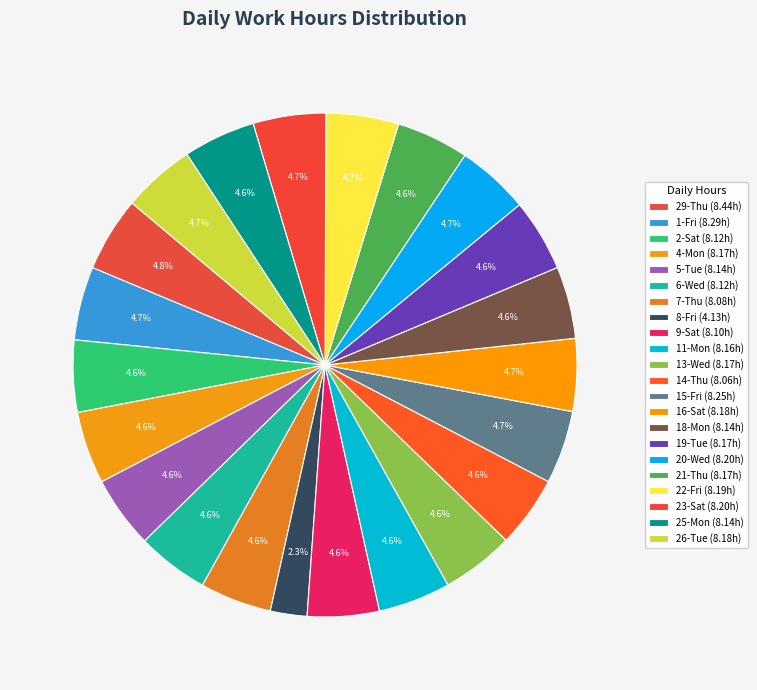

How many segments does this pie chart have?

22